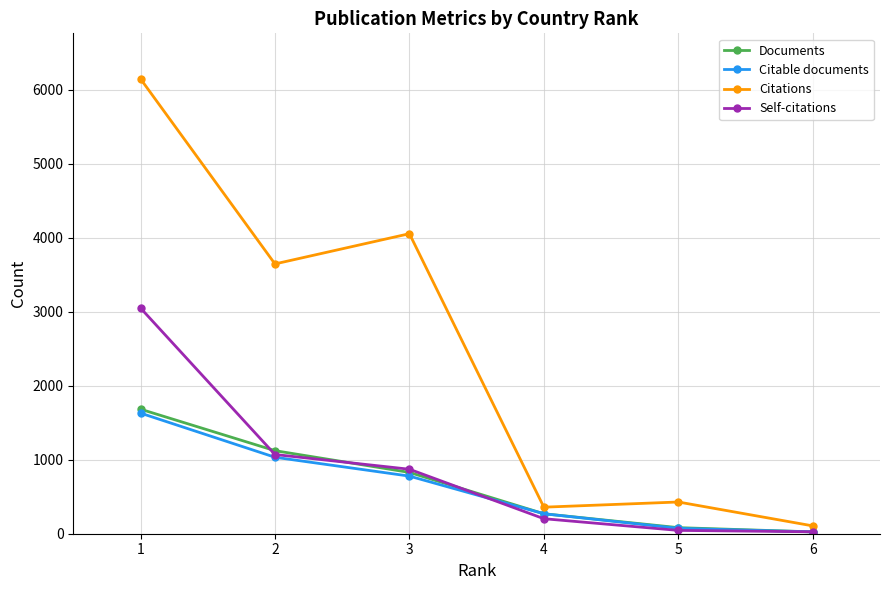

Is the value of Citations at 5 greater than the value of Citable documents at 4?

Yes